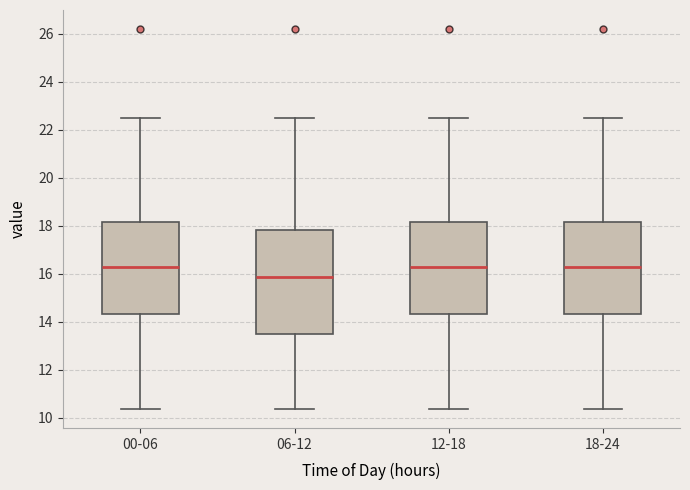

Which box's median line is the lowest?

06-12